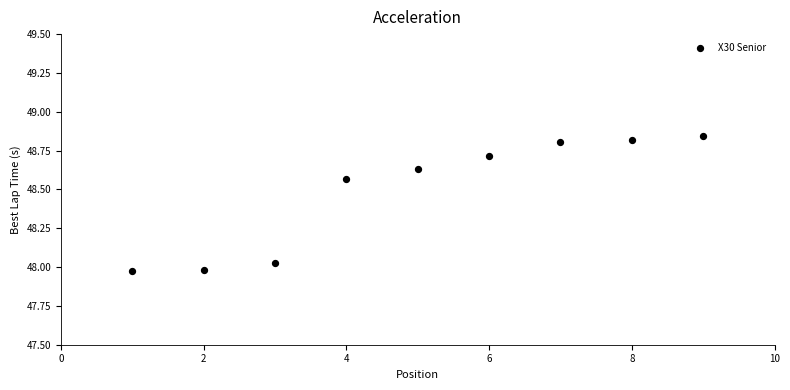

What is the range of Y values (max minus min)?

0.9